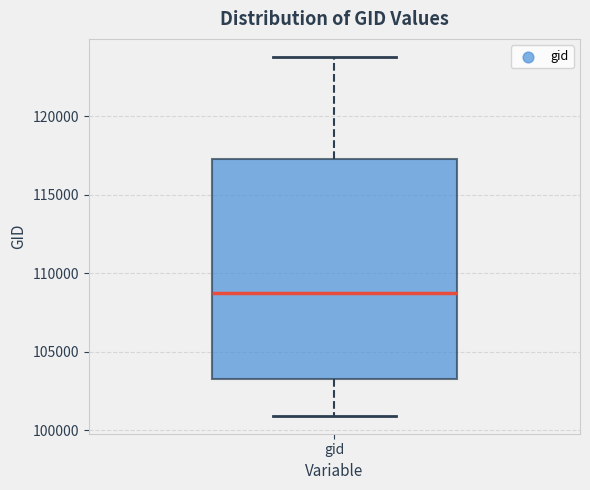

Read this box plot against the y-axis: the position of the median line, the range covered by the box, and the ends of both whiskers. The values are not printed on the chart, so give them approximately, as read against the axis.

median 108500, box 103000 to 117000, whiskers 101000 to 124000